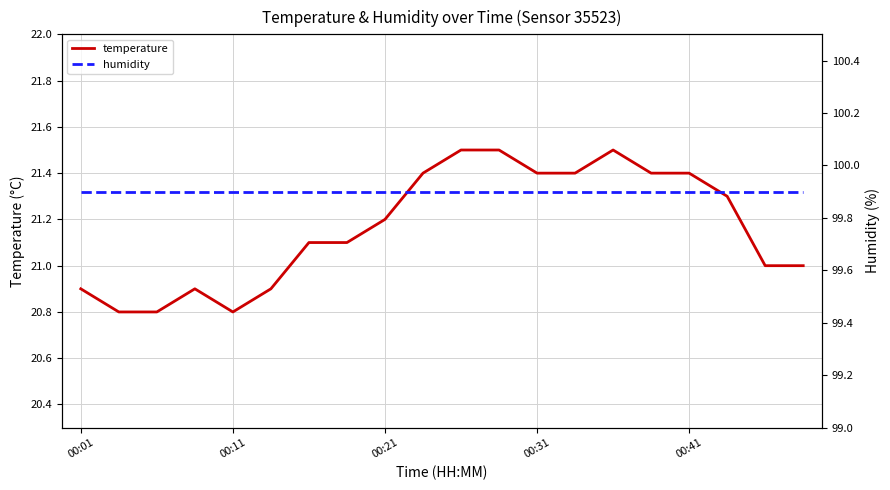

The temperature series shows 29.9 at 00:01. True or false?

False